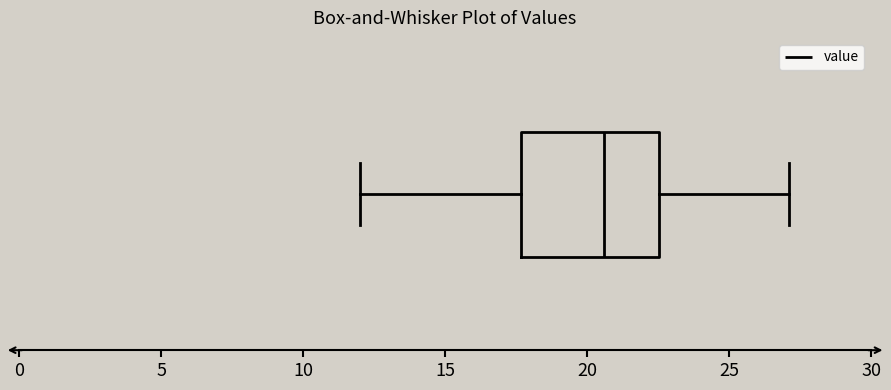

Read this box plot against the x-axis: the position of the median line, the range covered by the box, and the ends of both whiskers. The values are not printed on the chart, so give them approximately, as read against the axis.

median 20.5, box 17.5 to 22.5, whiskers 12.0 to 27.0